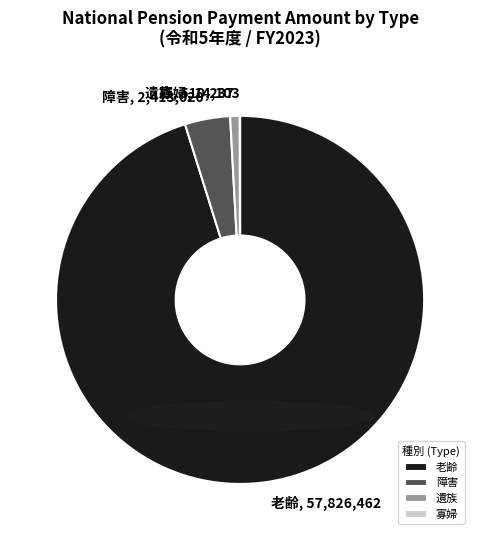

What is the largest slice in the pie chart?

老齢